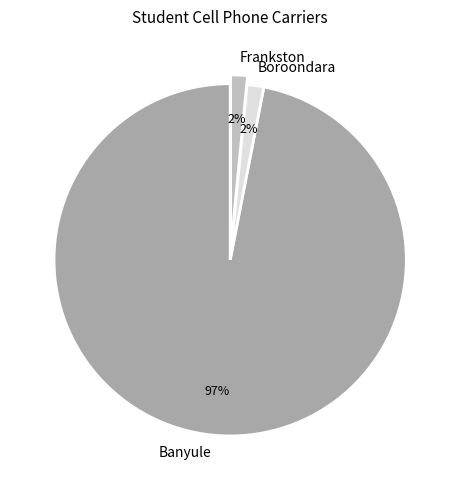

How many segments does this pie chart have?

3